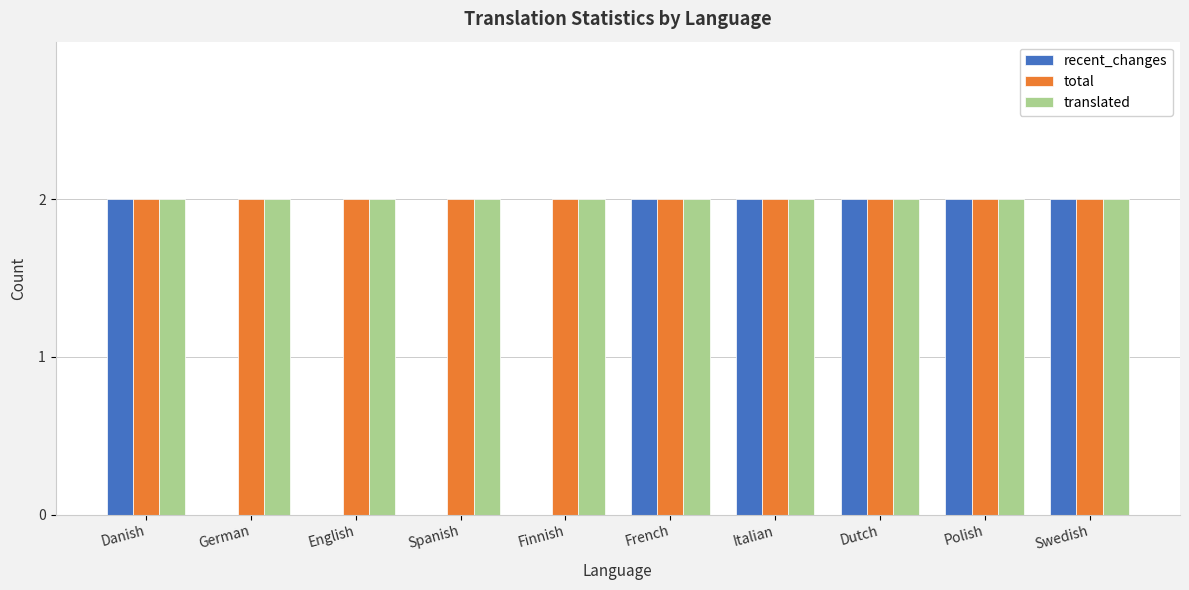

Which series changed the most between Spanish and Polish?

recent_changes